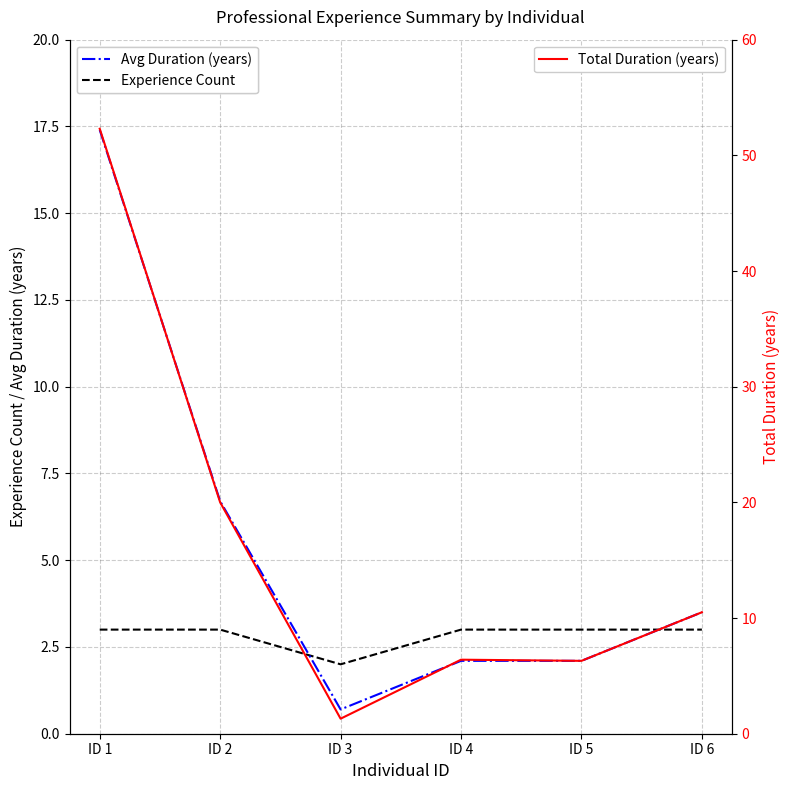

At which category is the sum across all series the highest?

ID 1